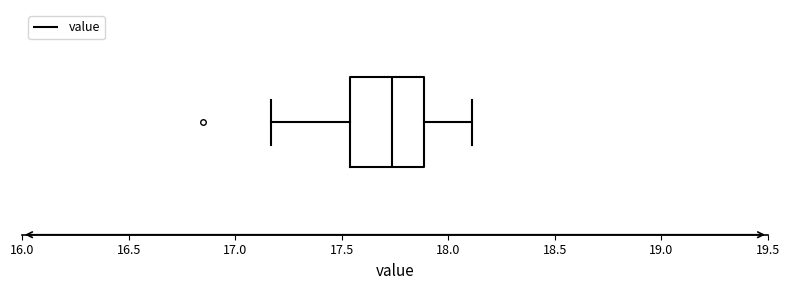

Transcribe this box plot: give where the median line is, the range the box spans, and where the two whiskers end, as read against the x-axis. The values are not printed on the chart, so give them approximately, as read against the axis.

median 17.75, box 17.55 to 17.90, whiskers 17.15 to 18.10